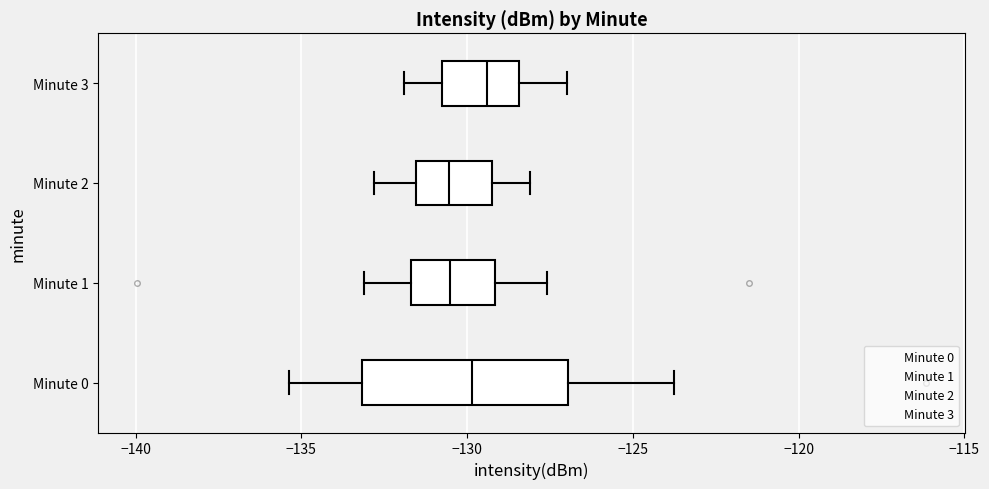

Comparing the boxes themselves (not the whiskers), which one is the widest?

Minute 0